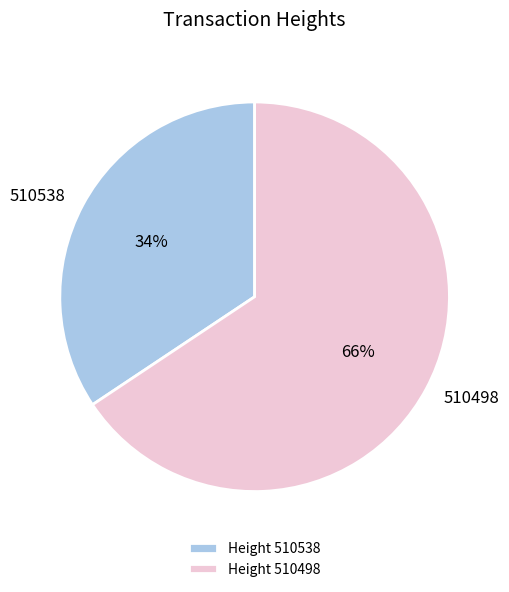

Combined, do 510538 and 510498 account for over 50%?

Yes